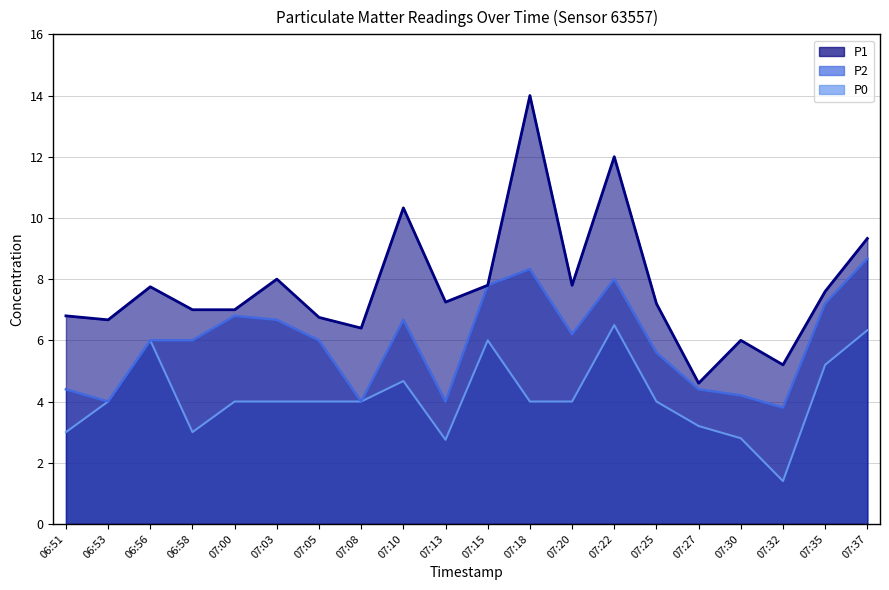

True or false: P1 and P0 intersect in this chart.

False